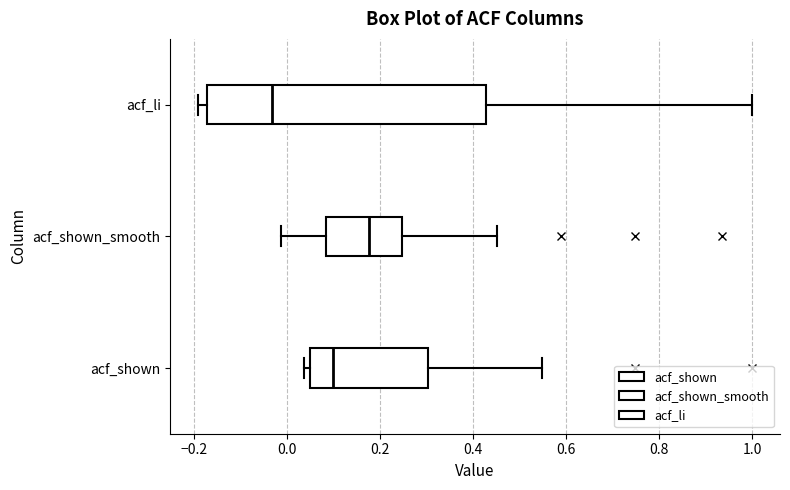

Comparing the boxes themselves (not the whiskers), which one is the widest?

acf_li